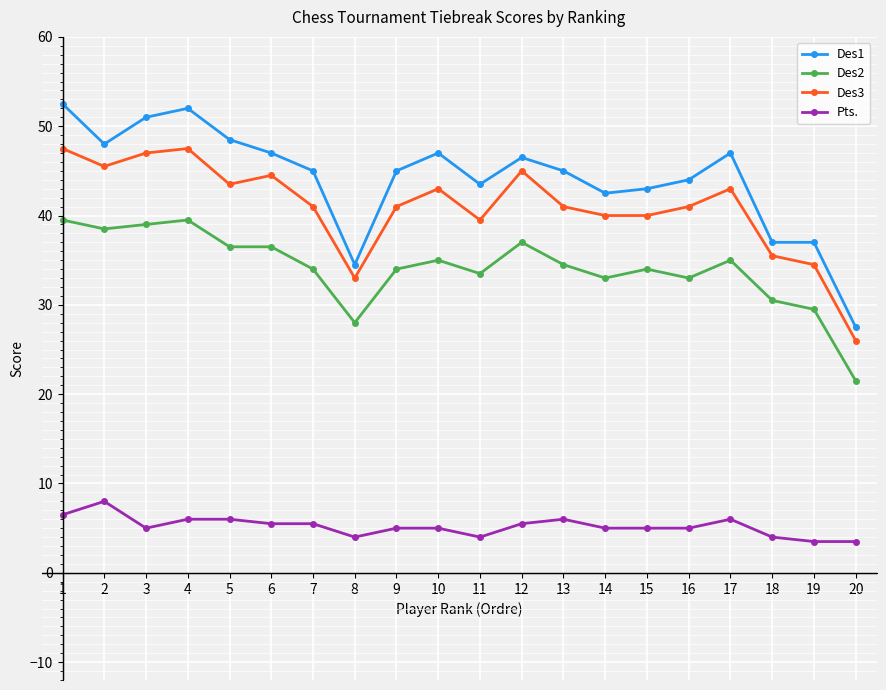

The Des3 series shows 67.8 at 17. True or false?

False